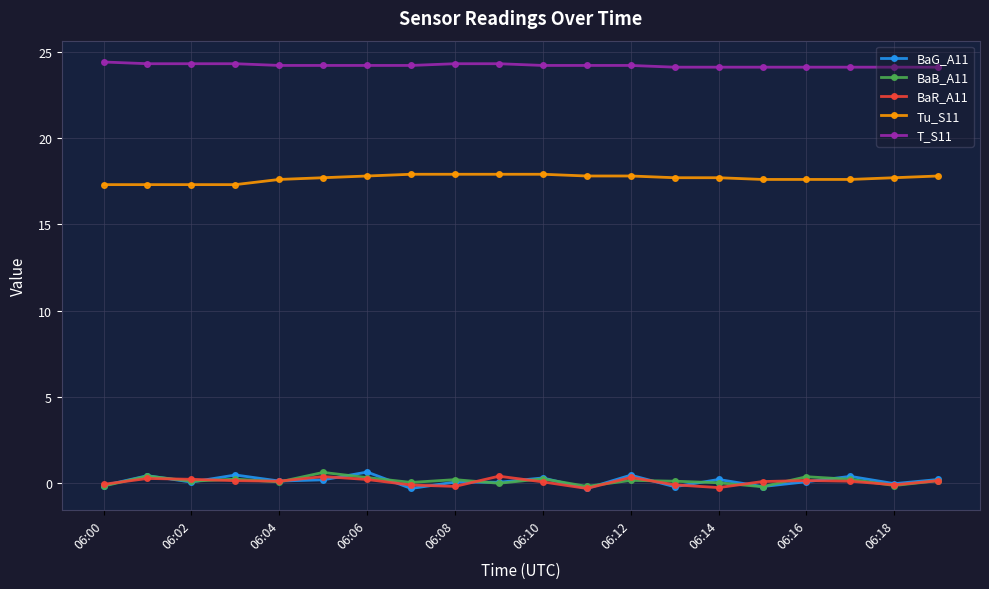

At how many categories does at least one series exceed 13?

20